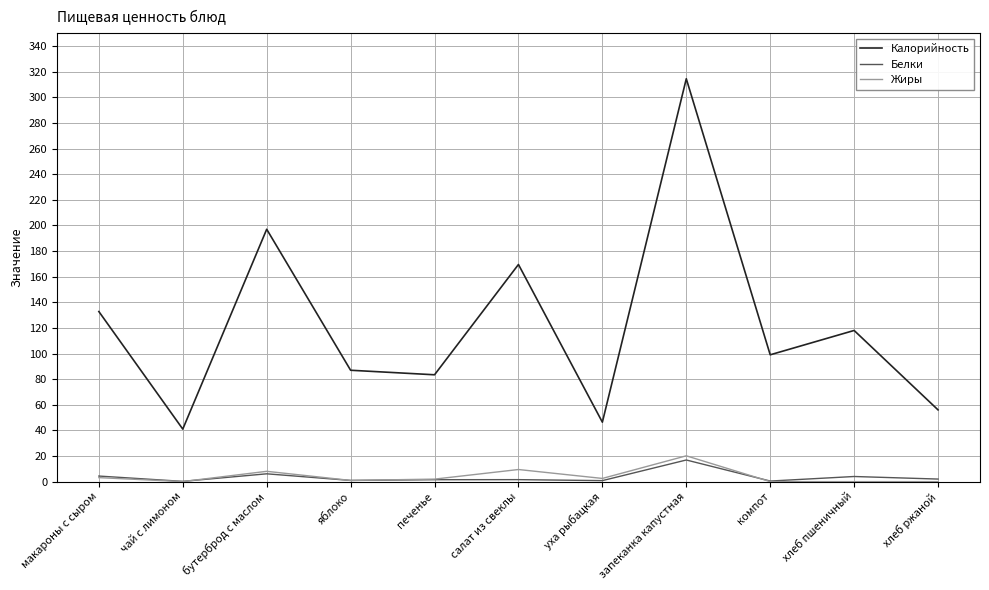

Between салат из свеклы and компот, which series saw the biggest shift?

Калорийность